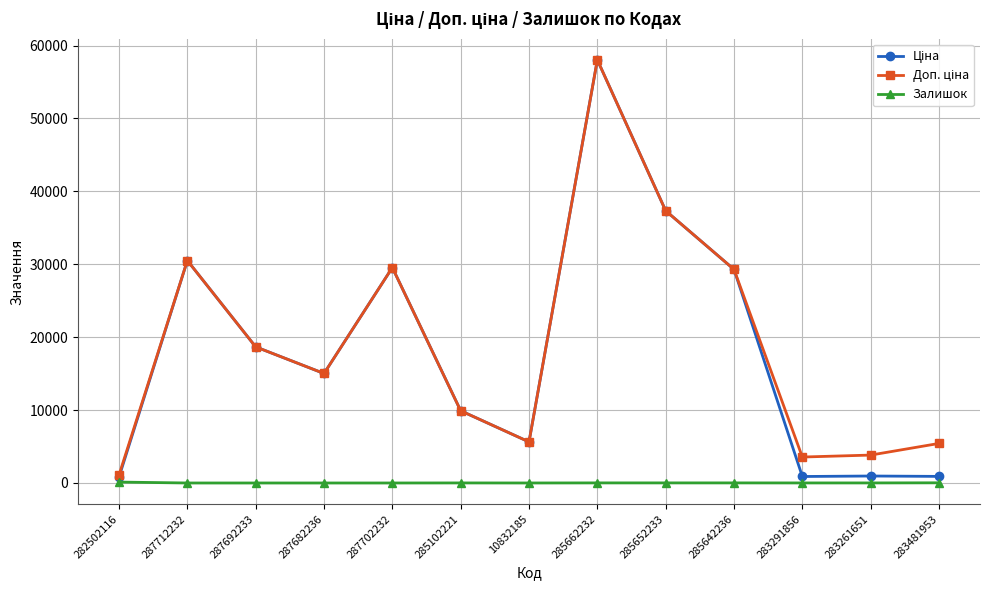

True or false: Залишок has a value of 8.0 at 285102221.

True